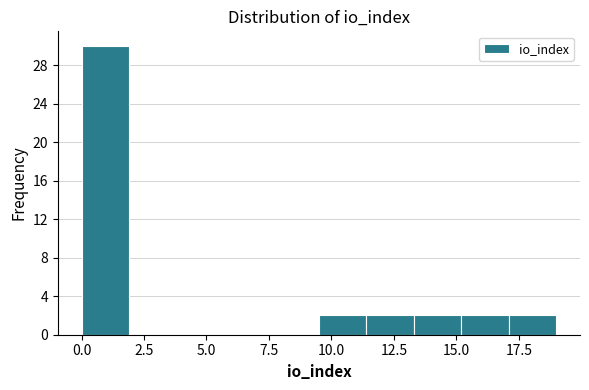

Around what value on the x-axis is the tallest bar? Give the approximate position of its centre, as read against the axis.

1.0